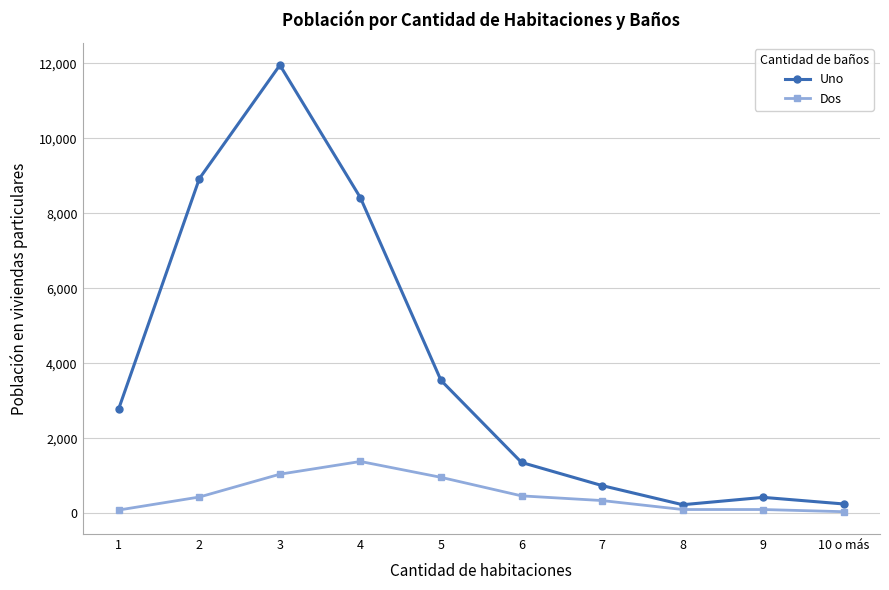

Count the number of categories in the chart.

10